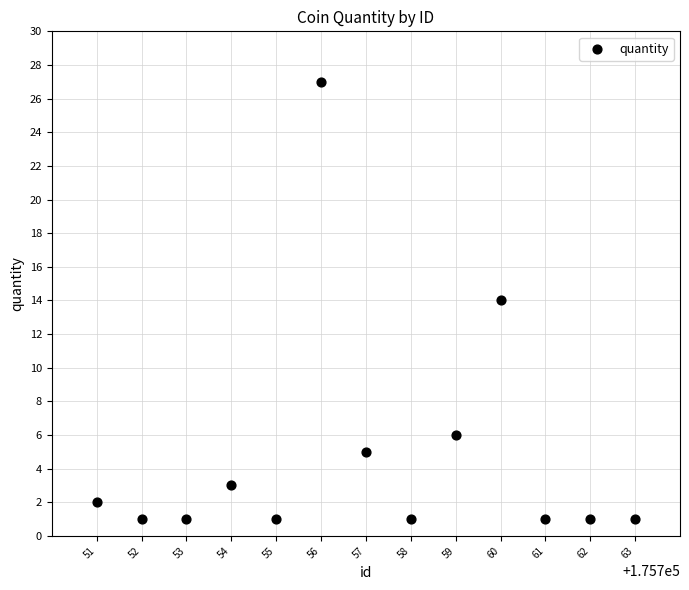

What is the range of X values (max minus min)?

12